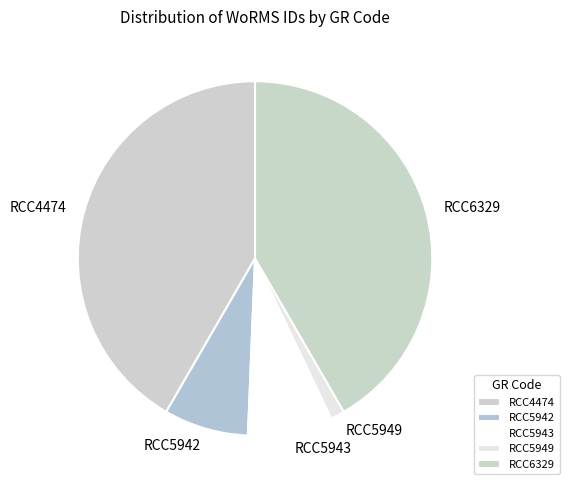

Which category has the smallest portion of the pie?

RCC5949